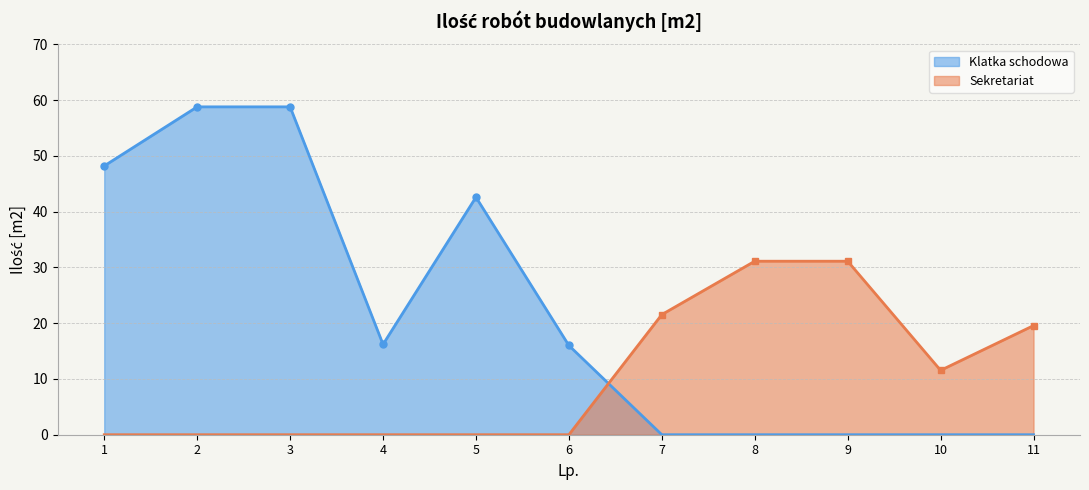

True or false: the data shows 25.3 at 6.

False